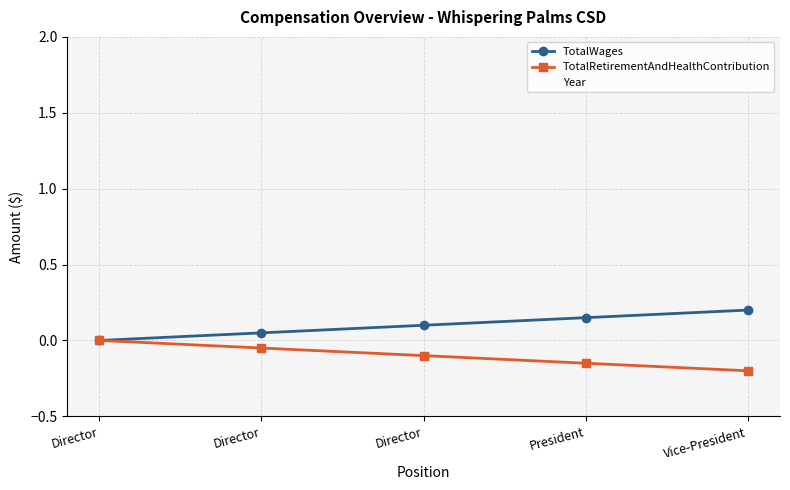

What is the label of the 3rd point from the left?

Director